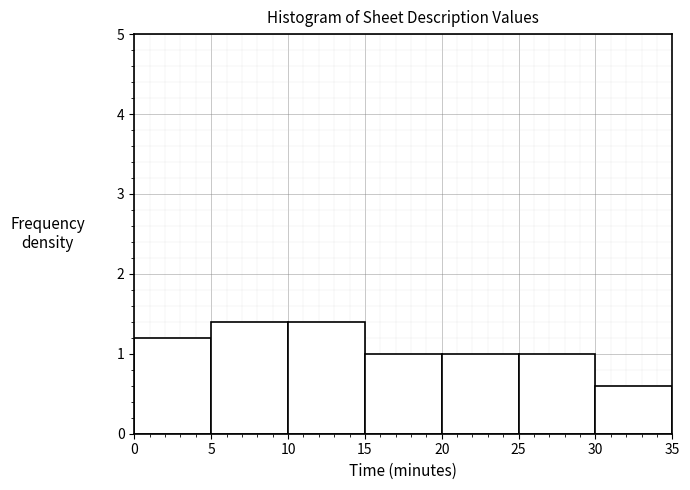

What is the height of the bar covering 15 to 20 on the x-axis? The values are not printed on the chart, so give them approximately, as read against the axis.

1.0